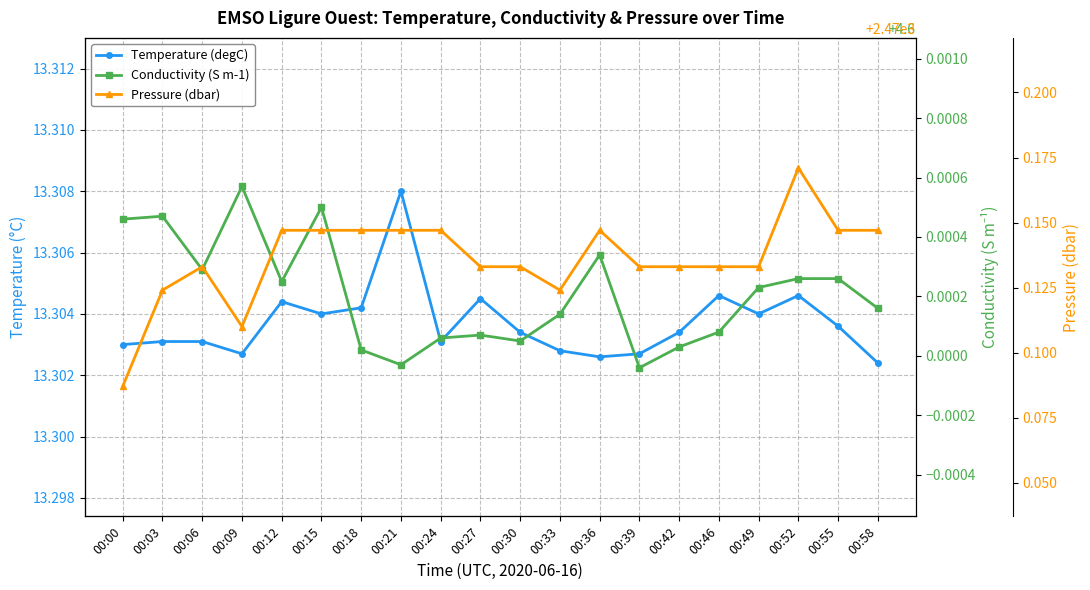

What value does the Conductivity (S m-1) series have at 00:58?

4.6